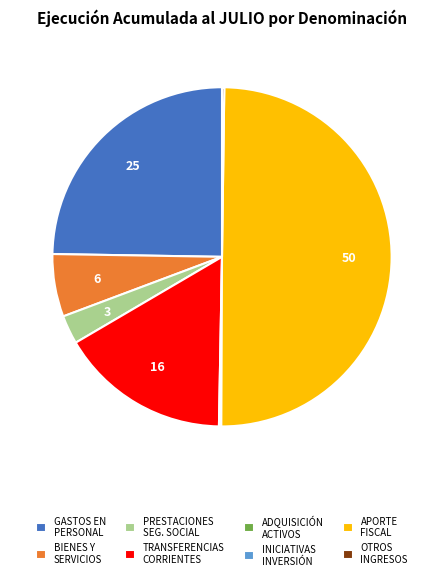

Which slice is the largest?

APORTE FISCAL